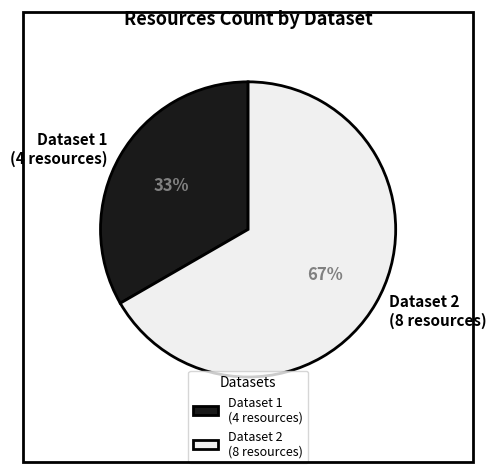

To the nearest percent, what percentage of the pie is Dataset 1 (4 resources)?

33%